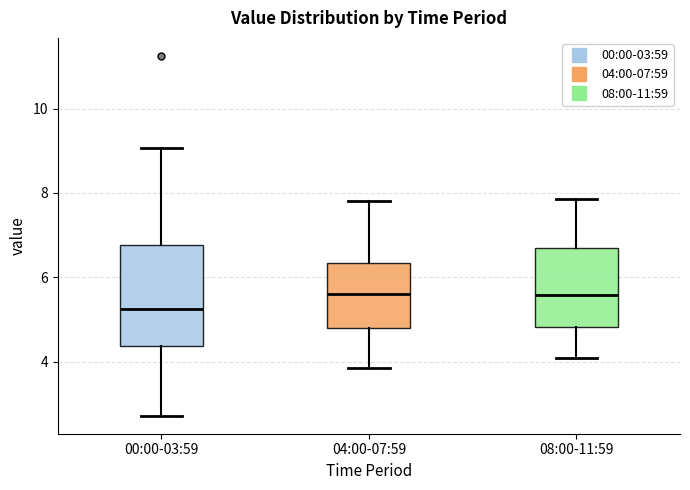

Reading left to right, transcribe this box plot: for each box, give where its median line is, the range the box spans, and where its two whiskers end, as read against the y-axis. The values are not printed on the chart, so give them approximately, as read against the axis.

00:00-03:59: median 5.2, box 4.4 to 6.8, whiskers 2.8 to 9.0
04:00-07:59: median 5.6, box 4.8 to 6.4, whiskers 3.8 to 7.8
08:00-11:59: median 5.6, box 4.8 to 6.6, whiskers 4.2 to 7.8